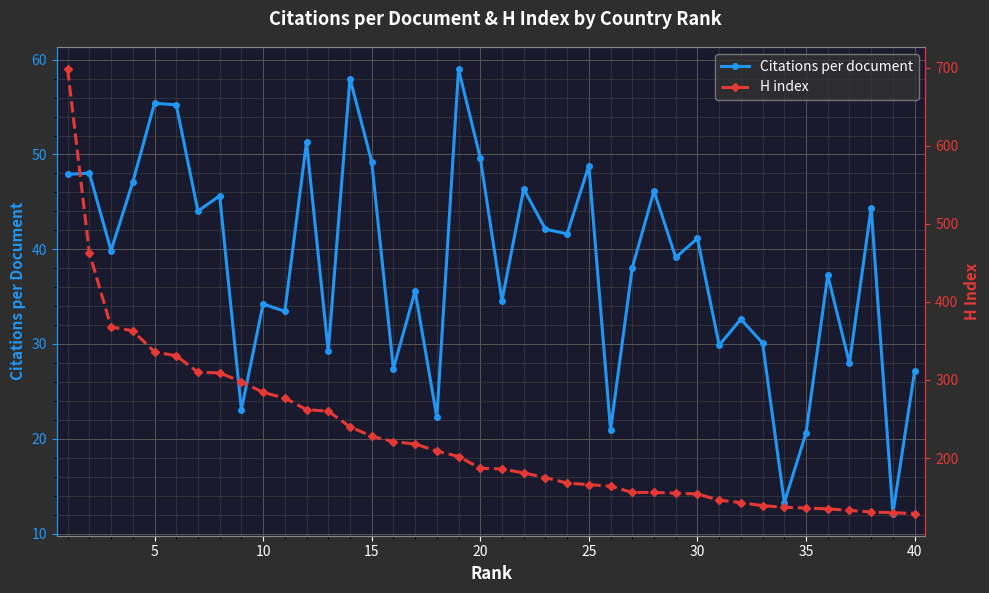

True or false: H index has more than 0 points higher than both neighbors.

False